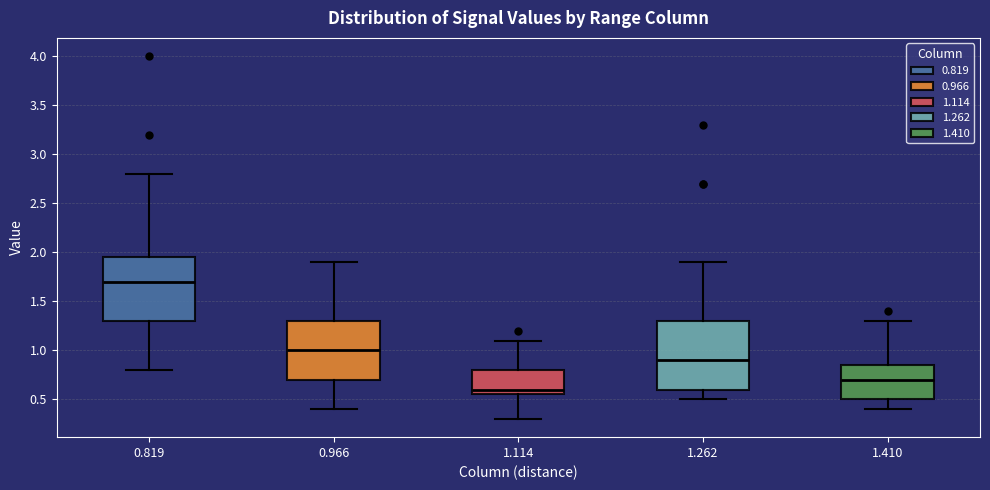

Reading left to right, read every box against the y-axis: the position of its median line, the range the box covers, and the ends of its whiskers. The values are not printed on the chart, so give them approximately, as read against the axis.

0.819: median 1.70, box 1.30 to 1.95, whiskers 0.80 to 2.80
0.966: median 1.00, box 0.70 to 1.30, whiskers 0.40 to 1.90
1.114: median 0.60, box 0.55 to 0.80, whiskers 0.30 to 1.10
1.262: median 0.90, box 0.60 to 1.30, whiskers 0.50 to 1.90
1.410: median 0.70, box 0.50 to 0.85, whiskers 0.40 to 1.30